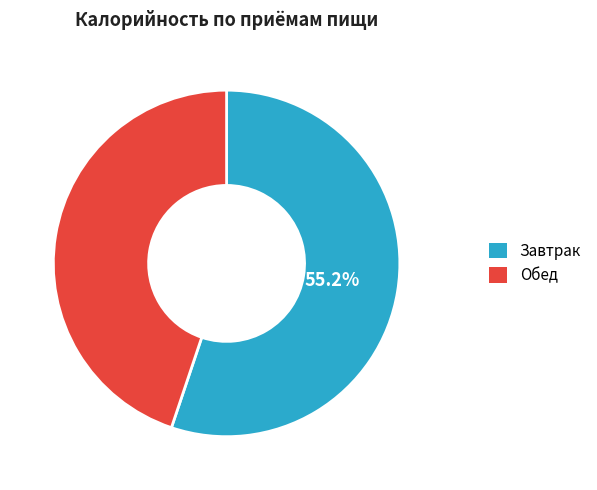

Between Завтрак and Обед, which is larger?

Завтрак